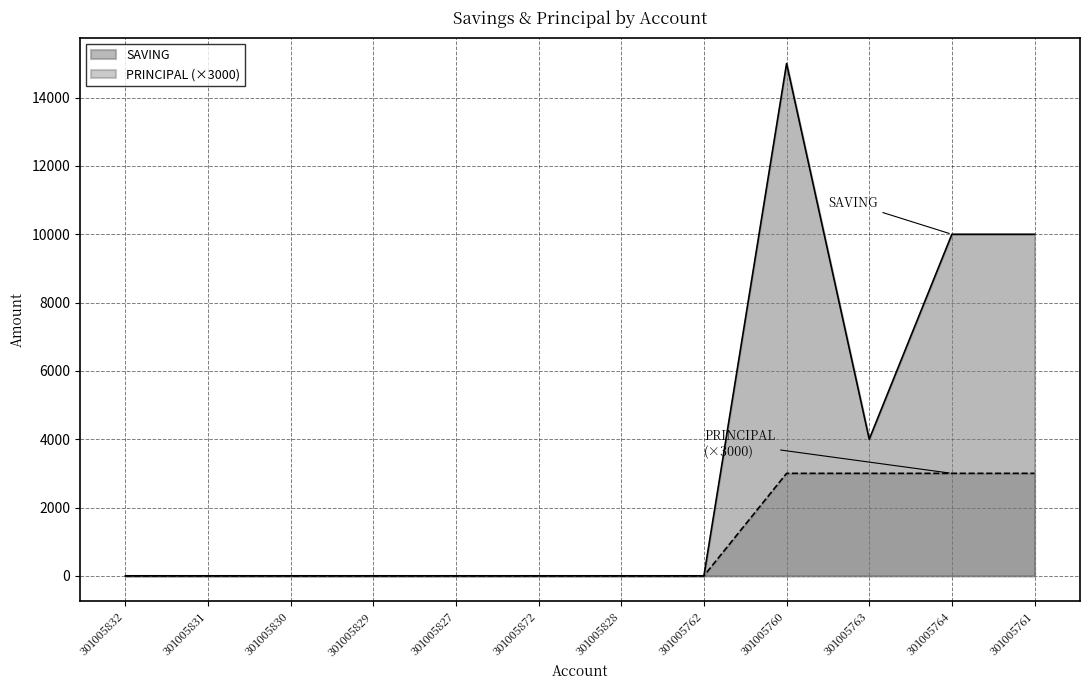

How many lines are shown in the chart?

2